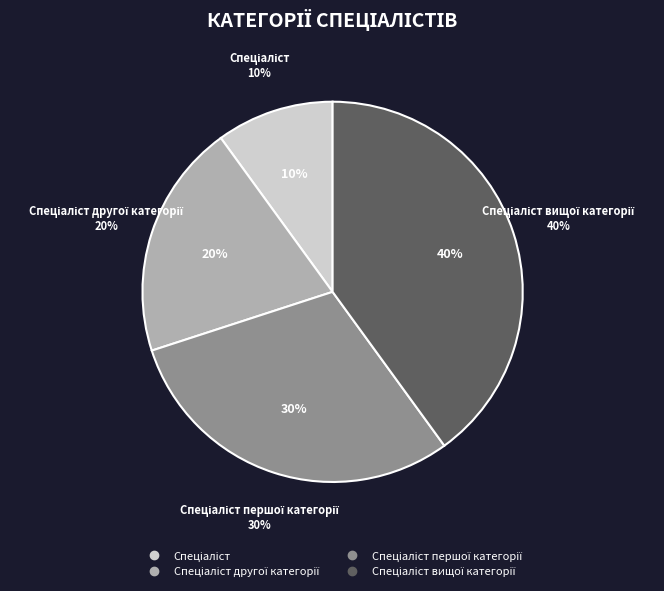

Which slice is the largest?

Спеціаліст вищої категорії